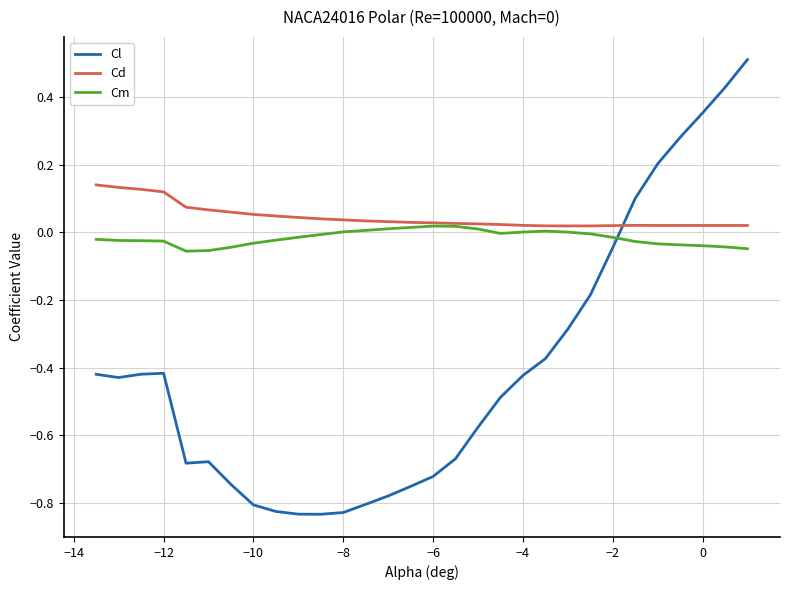

How many Cd values are between 0 and 1?

30